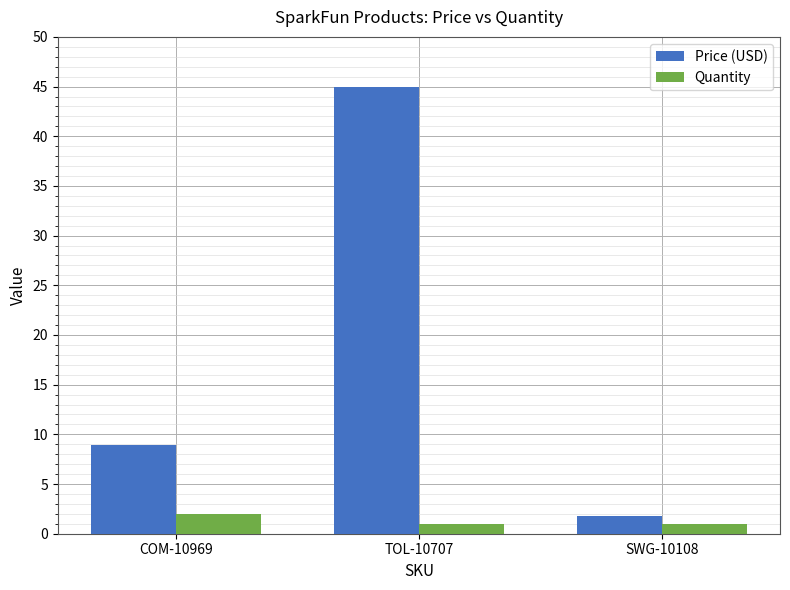

How many bars are there in total?

6